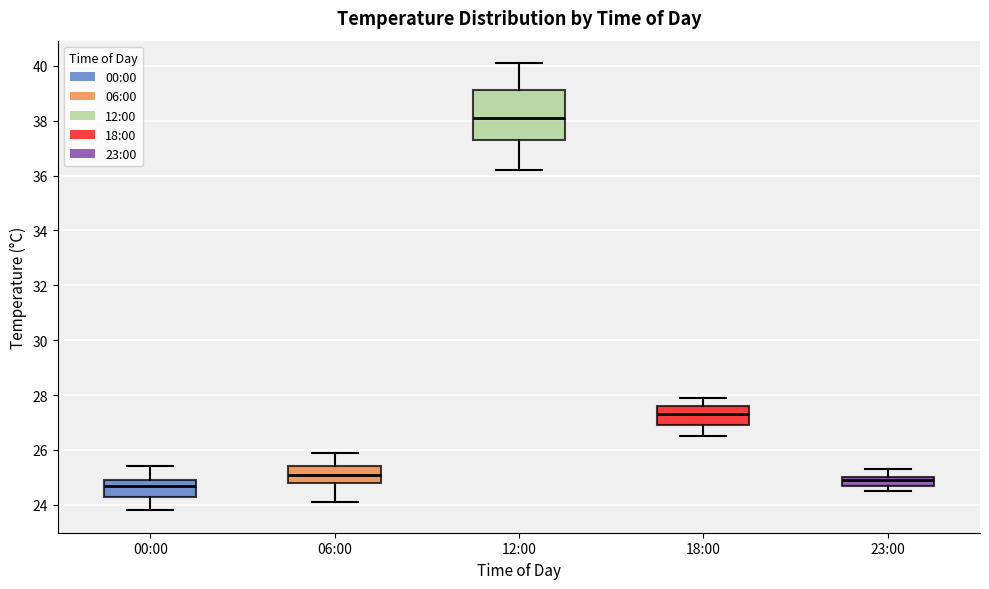

Reading left to right, read every box against the y-axis: the position of its median line, the range the box covers, and the ends of its whiskers. The values are not printed on the chart, so give them approximately, as read against the axis.

00:00: median 24.8, box 24.4 to 25.0, whiskers 23.8 to 25.4
06:00: median 25.2, box 24.8 to 25.4, whiskers 24.2 to 26.0
12:00: median 38.2, box 37.4 to 39.2, whiskers 36.2 to 40.2
18:00: median 27.4, box 27.0 to 27.6, whiskers 26.6 to 28.0
23:00: median 25.0 (just below the box's upper edge), box 24.8 to 25.0, whiskers 24.6 to 25.4